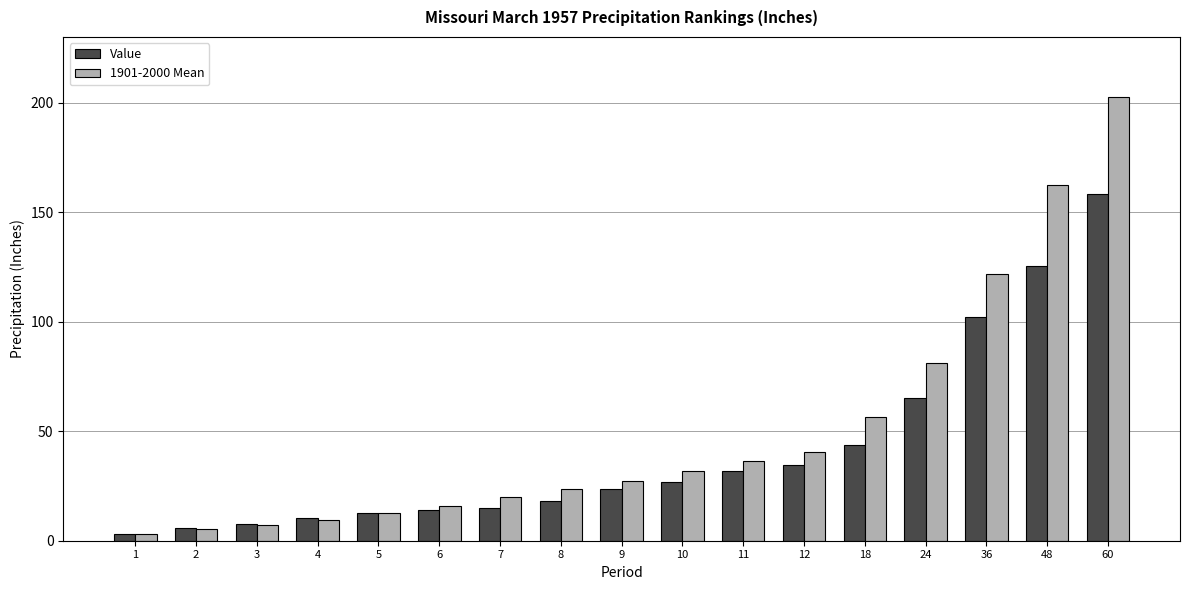

True or false: Value has a value of 102.4 at 36.

True